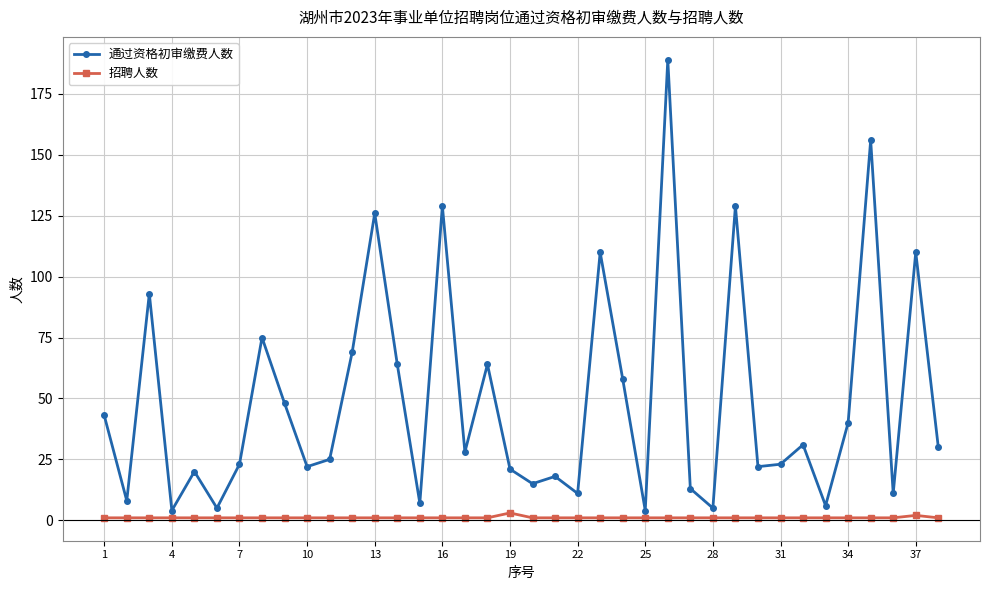

What is the difference between the maximum and minimum values in the 通过资格初审缴费人数 series?

185